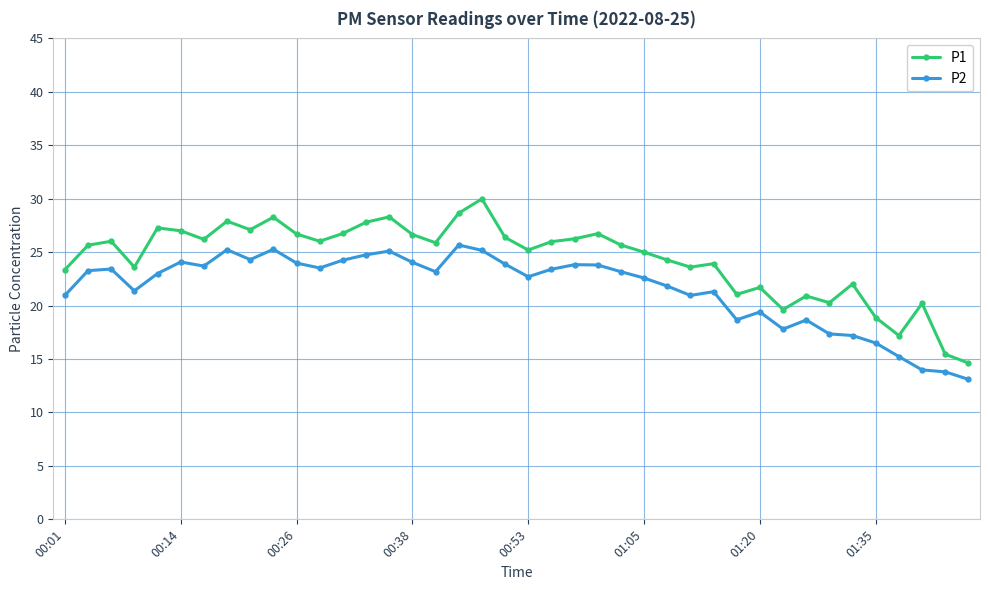

True or false: P2 has more than 1 points higher than both neighbors.

True